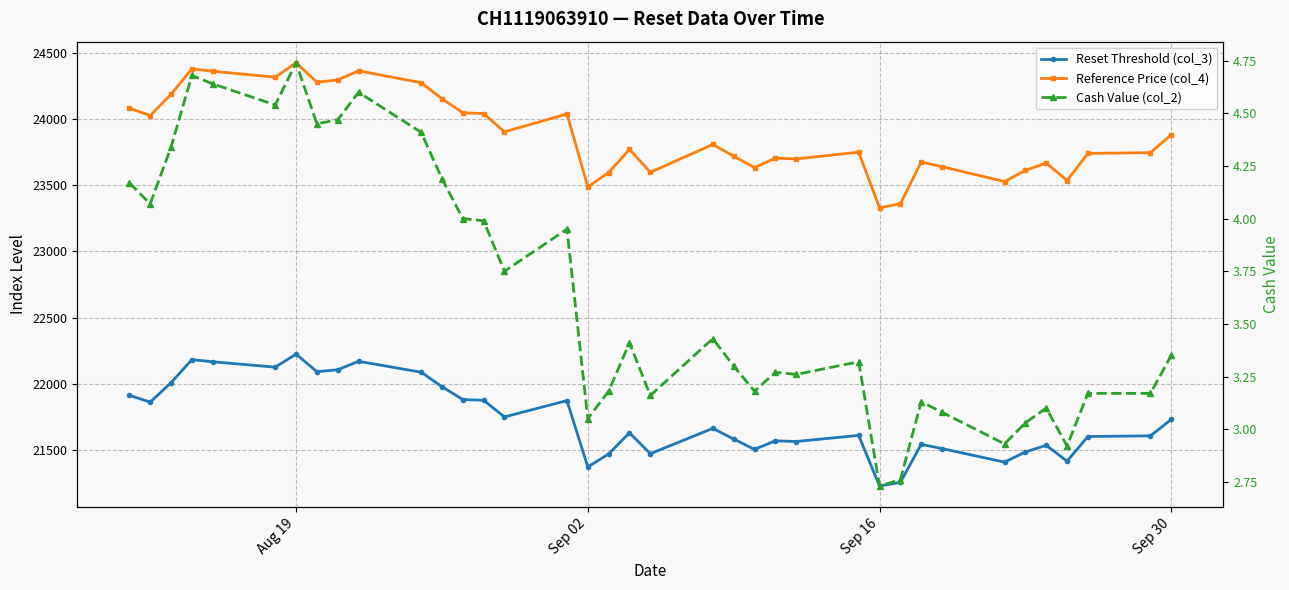

How many interior local valleys does the Cash Value (col_2) series have?

11